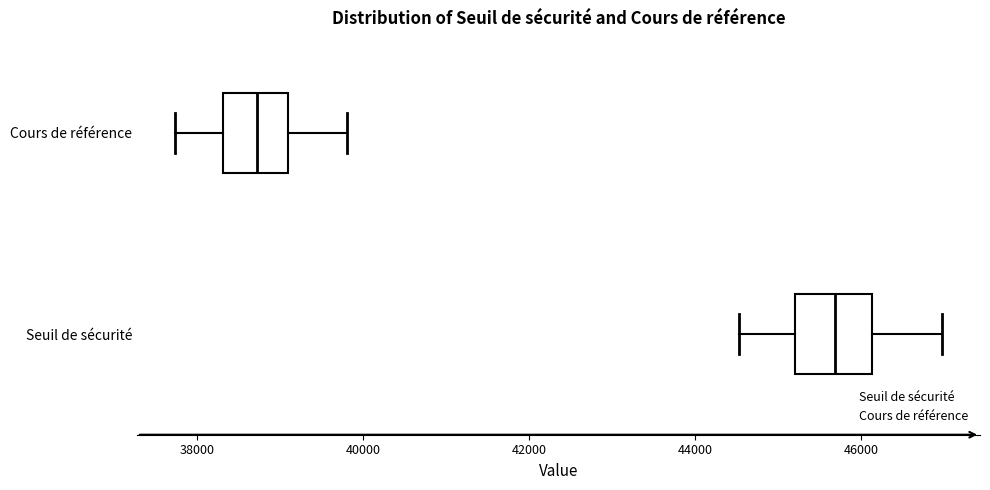

Reading bottom to top, read every box against the x-axis: the position of its median line, the range the box covers, and the ends of its whiskers. The values are not printed on the chart, so give them approximately, as read against the axis.

Seuil de sécurité: median 45600, box 45200 to 46200, whiskers 44600 to 47000
Cours de référence: median 38800, box 38400 to 39000, whiskers 37800 to 39800